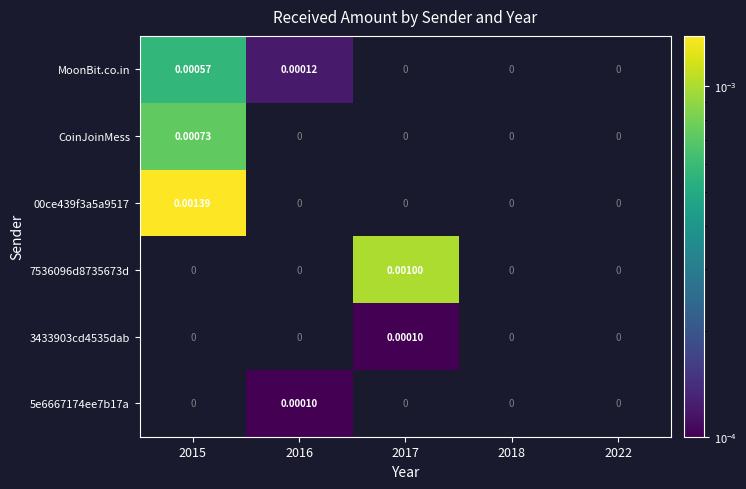

Is the value of 7536096d8735673d at 2015 greater than the value of 5e6667174ee7b17a at 2016?

No